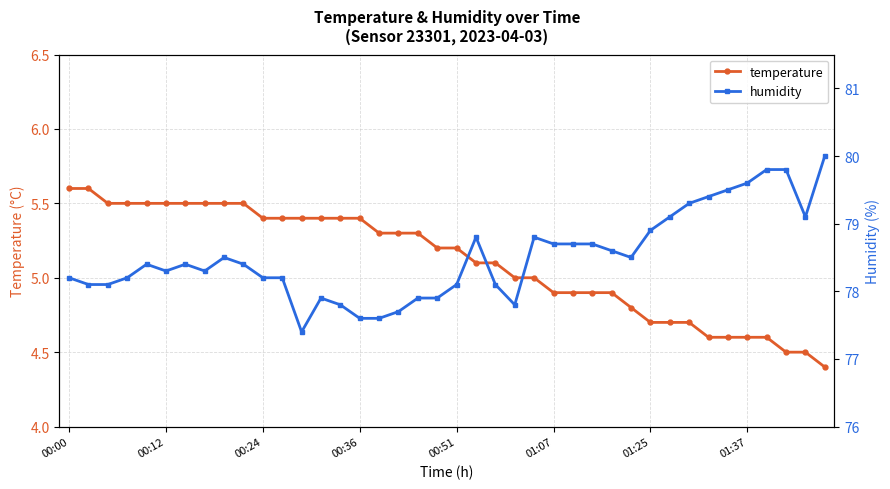

Is the value of humidity at 19 greater than the value of temperature at 8?

Yes